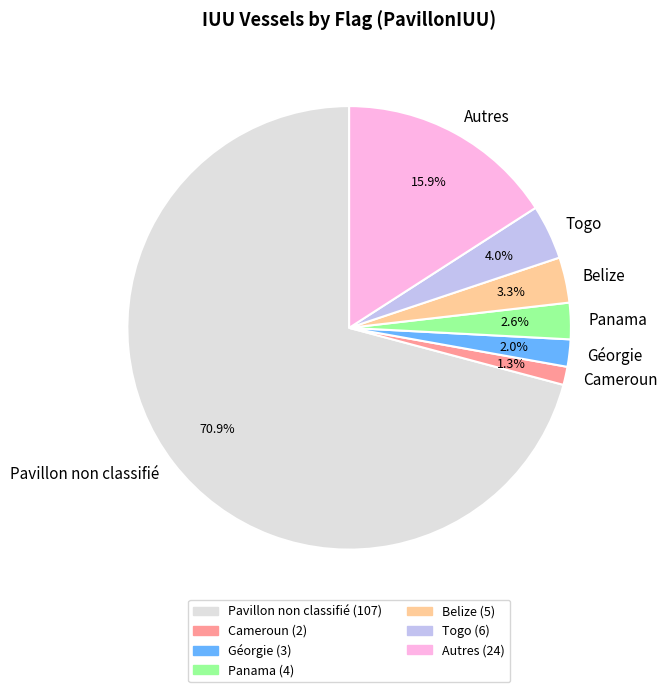

Rank the categories by value from highest to lowest.

Pavillon non classifié, Autres, Togo, Belize, Panama, Géorgie, Cameroun